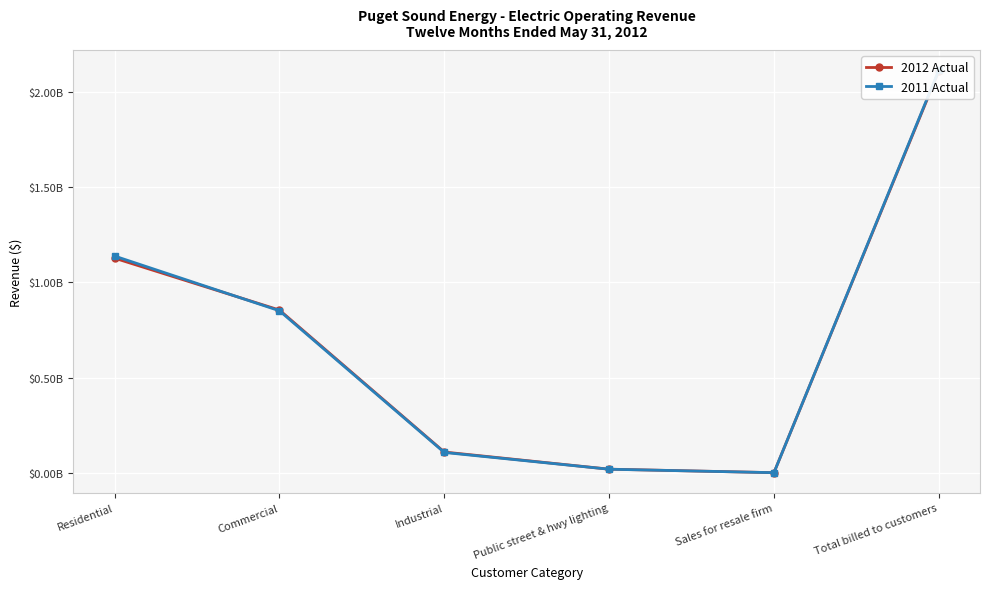

Which series has the widest spread of values?

2011 Actual